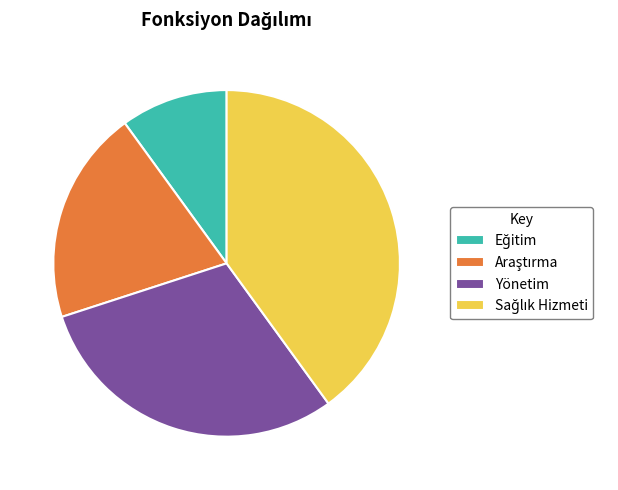

Is there a majority slice in this chart?

No